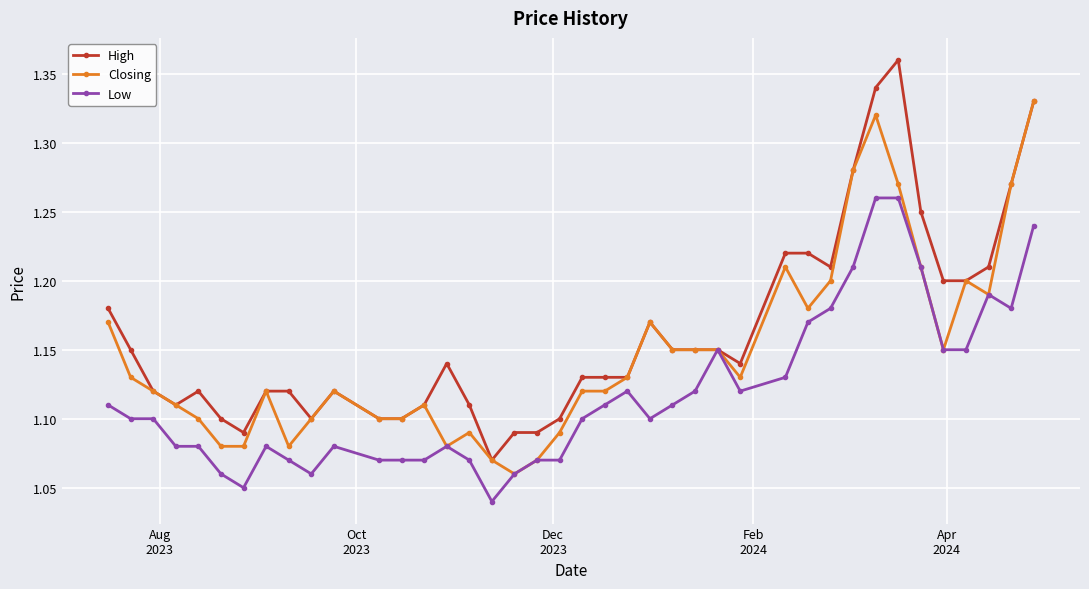

How many High values are between 1 and 2?

40